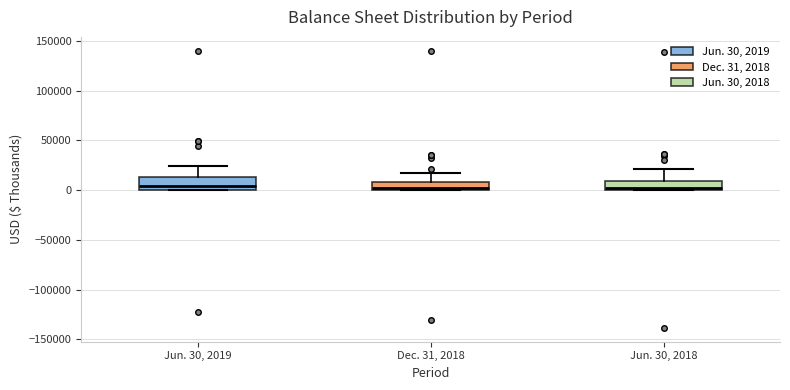

Where is the upper edge of the box for Jun. 30, 2018 on the y-axis? The values are not printed on the chart, so give them approximately, as read against the axis.

10000